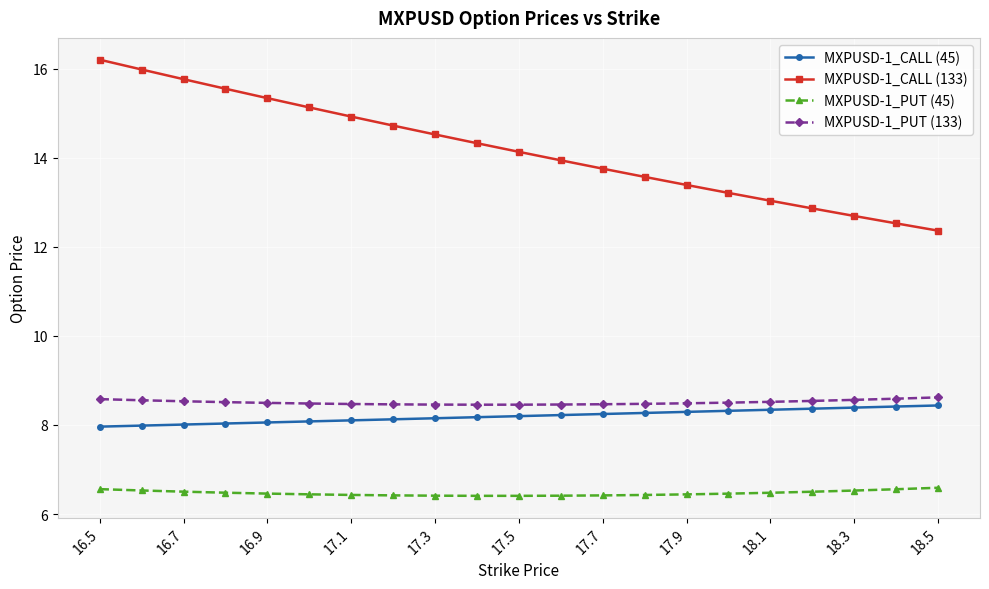

What is the value of the MXPUSD-1_PUT (45) point at the 10th from the left?

6.4